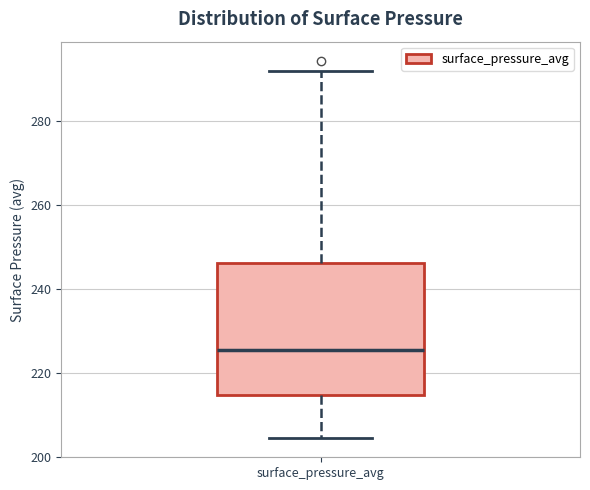

Where does the upper whisker of the box for surface_pressure_avg end on the y-axis? The values are not printed on the chart, so give them approximately, as read against the axis.

292